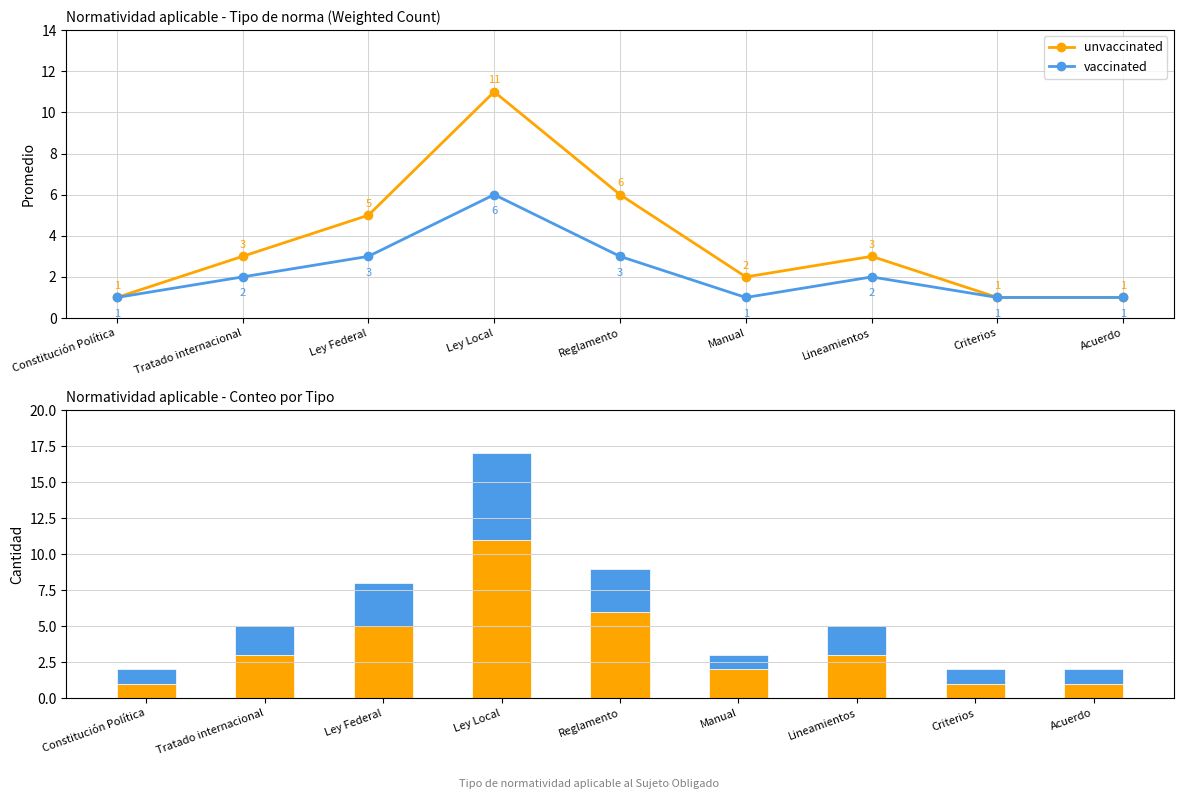

What is the average value of the unvaccinated series?

4